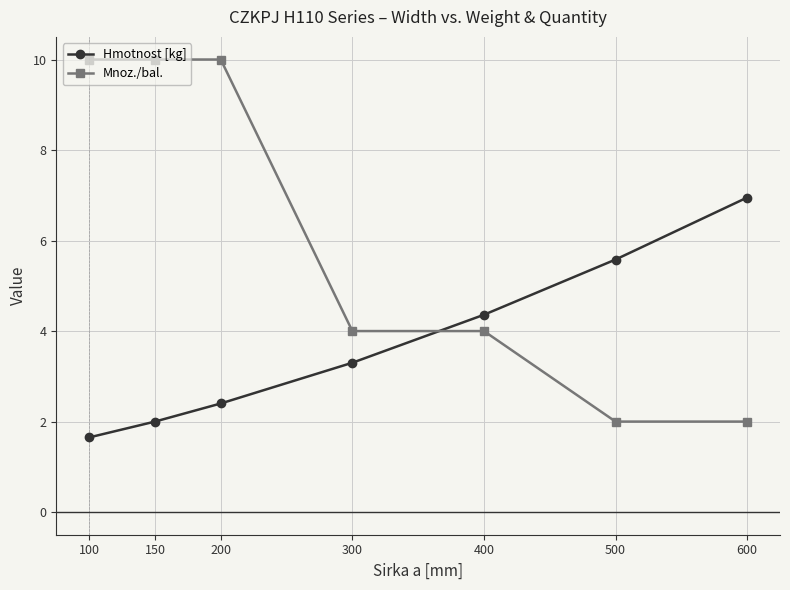

Is the value of Hmotnost [kg] at 600 greater than the value of Mnoz./bal. at 150?

No